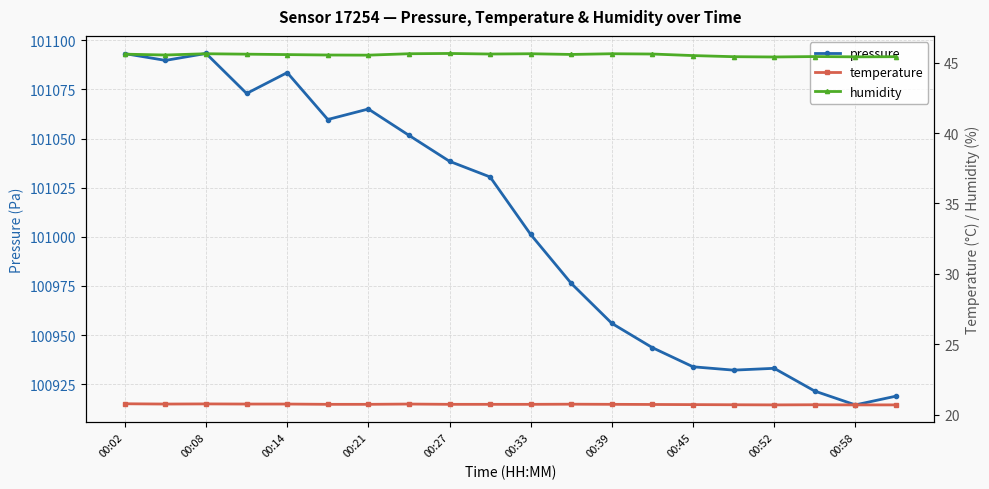

The pressure series shows 101038.4 at 00:27. True or false?

True